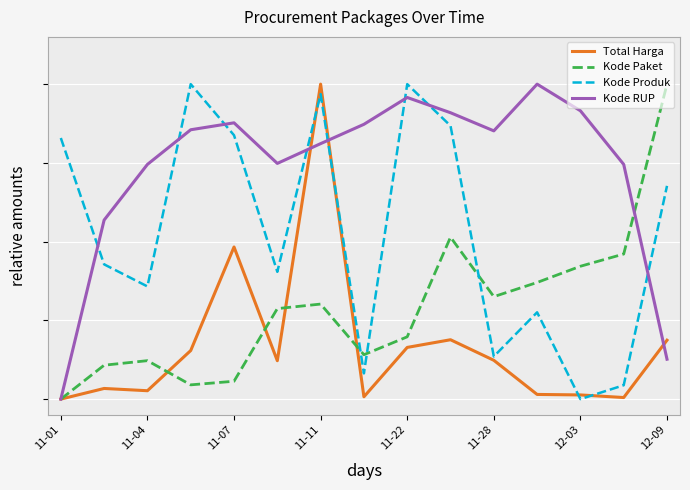

True or false: Total Harga has more than 0 interior local peaks.

True